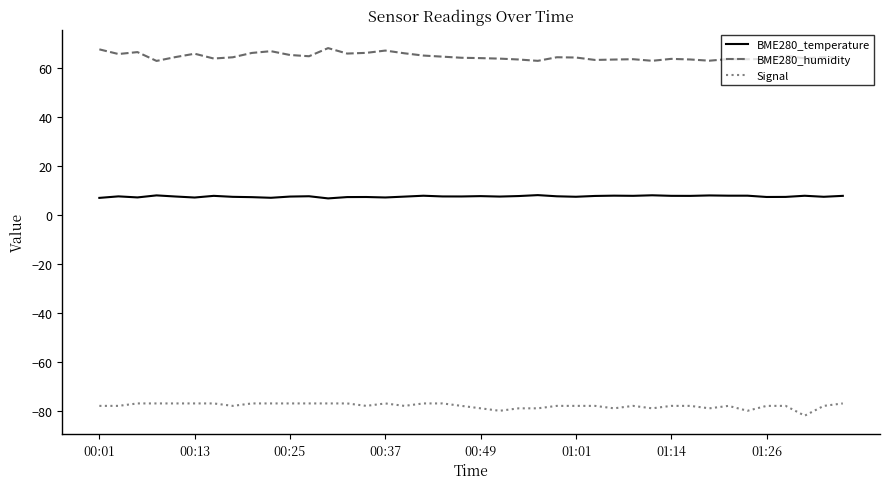

True or false: Signal and BME280_humidity intersect in this chart.

False